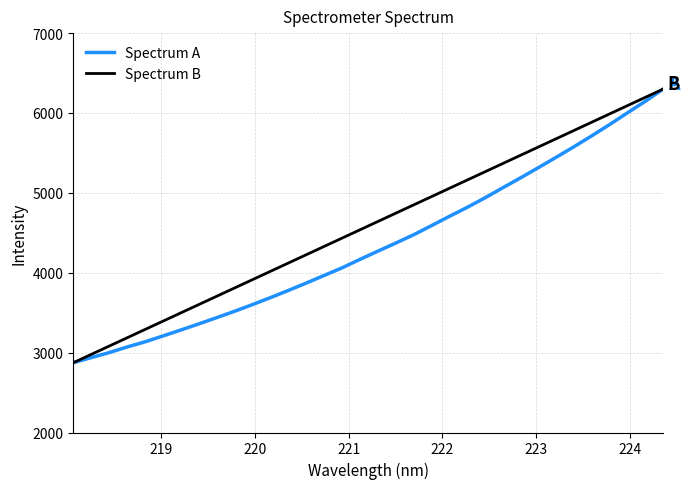

What is the sum of all Spectrum B values?

155977.2